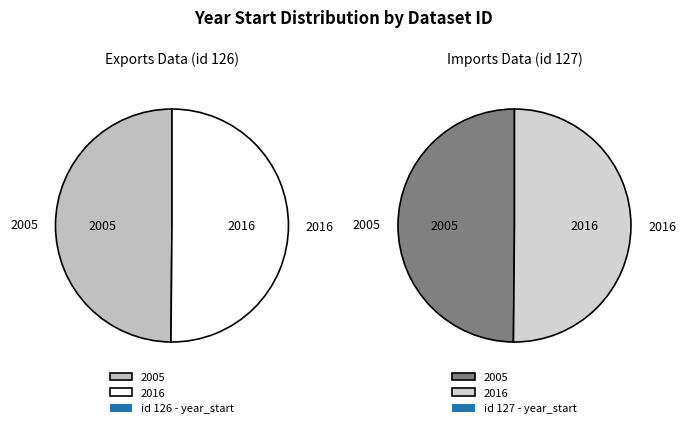

What percentage is the 126 slice, to the nearest percent?

50%